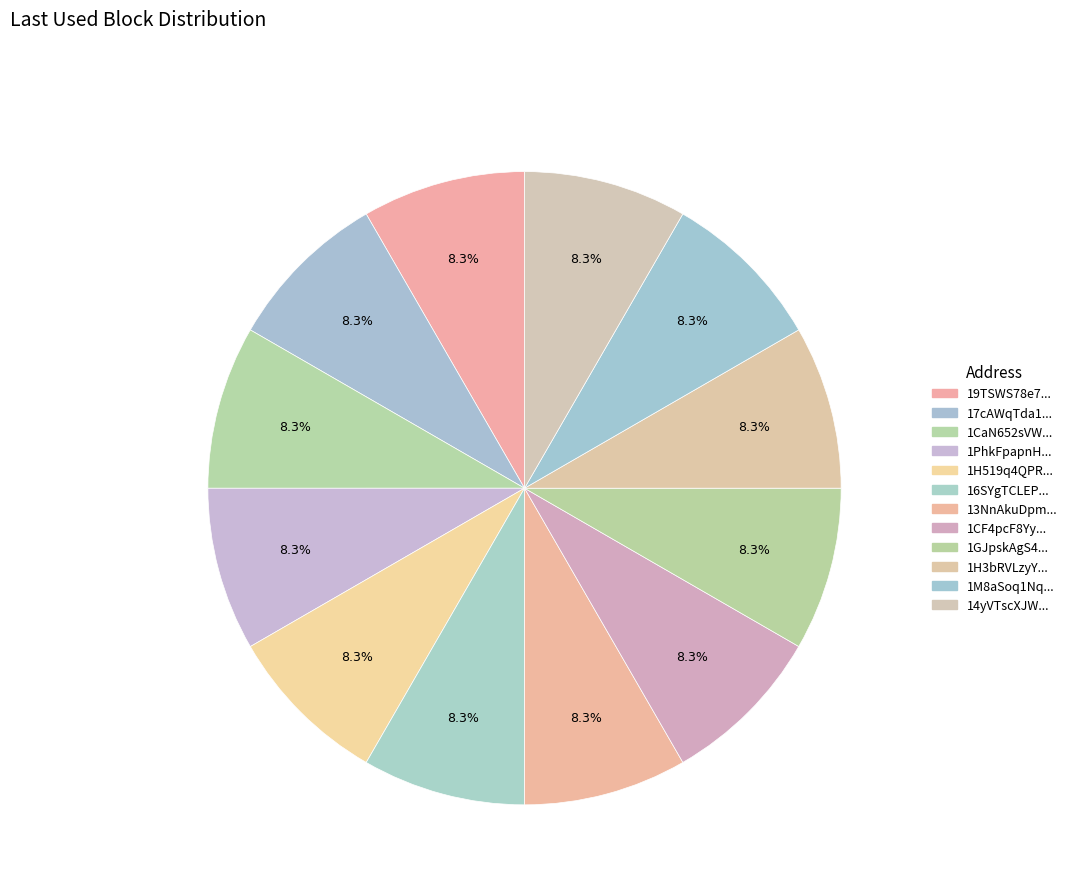

How many segments does this pie chart have?

12